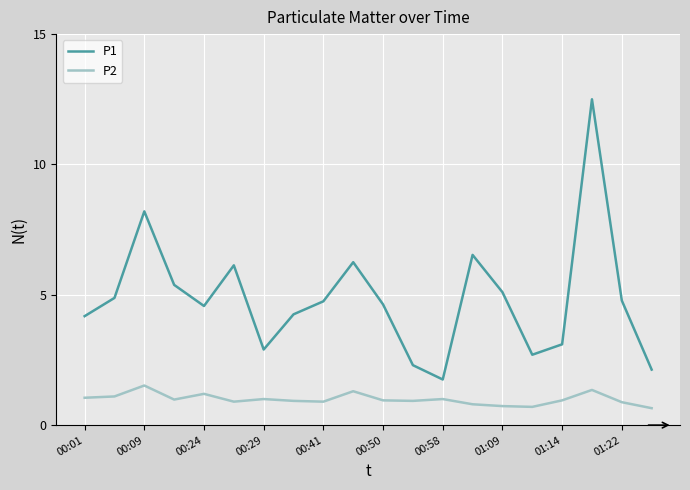

What is the maximum value shown in the chart?

12.5